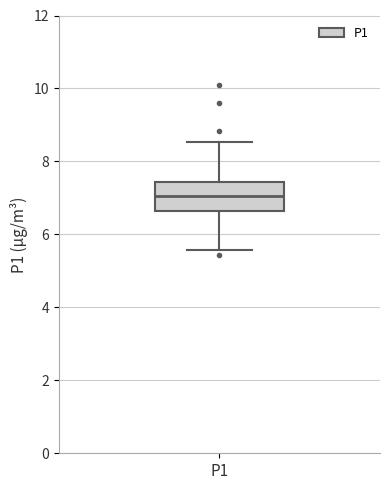

Read this box plot against the y-axis: the position of the median line, the range covered by the box, and the ends of both whiskers. The values are not printed on the chart, so give them approximately, as read against the axis.

median 7.0, box 6.6 to 7.4, whiskers 5.6 to 8.6